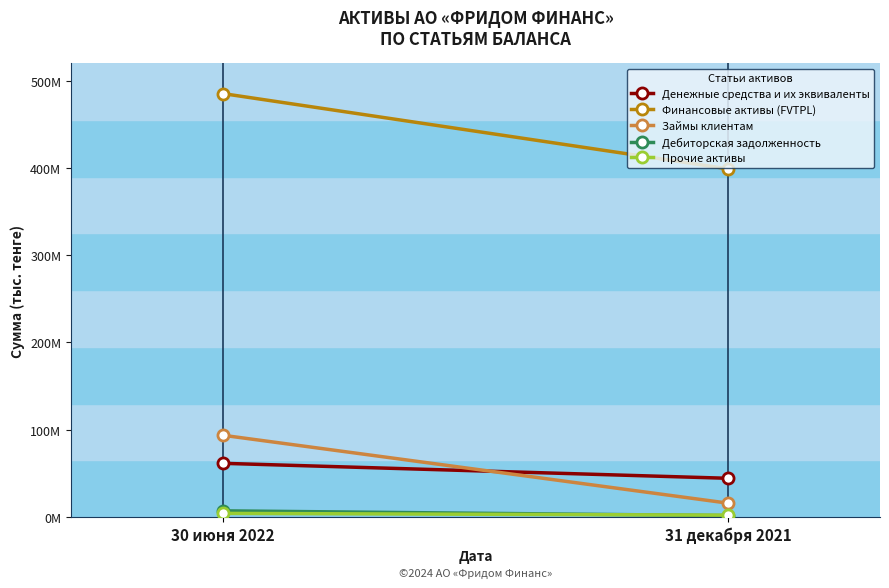

The Займы клиентам series shows 15803088 at 31 декабря 2021. True or false?

True